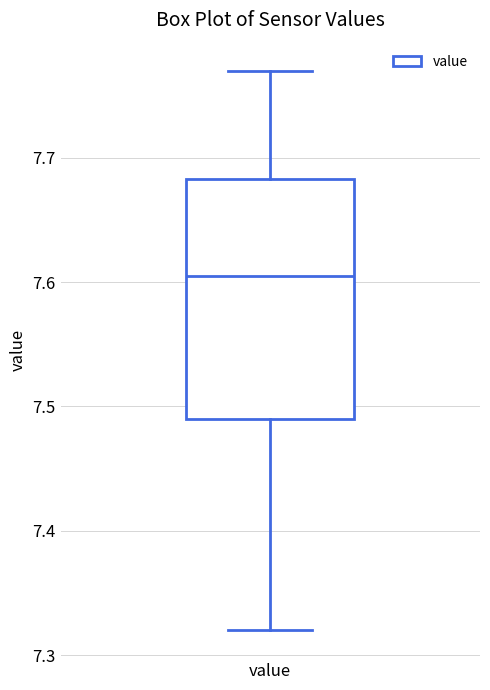

Transcribe this box plot: give where the median line is, the range the box spans, and where the two whiskers end, as read against the y-axis. The values are not printed on the chart, so give them approximately, as read against the axis.

median 7.61, box 7.49 to 7.68, whiskers 7.32 to 7.77